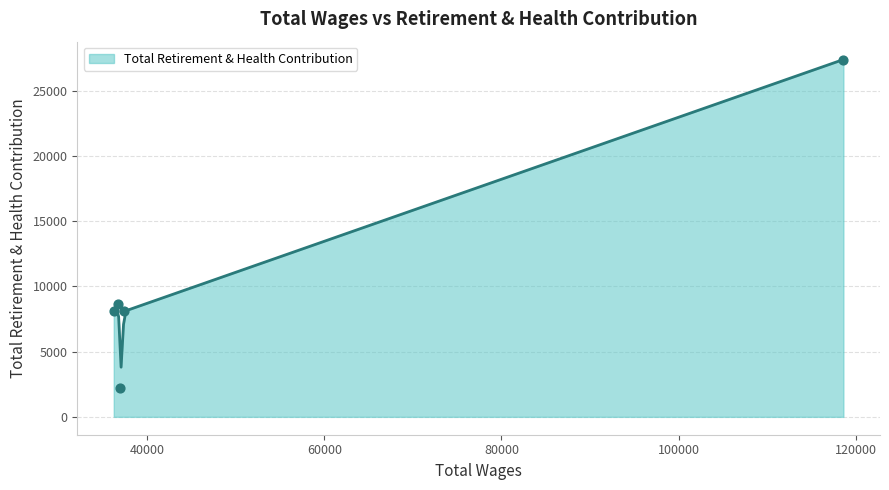

Approximately how many times larger is the value at 37426.0 compared to 36240.0?

1.0